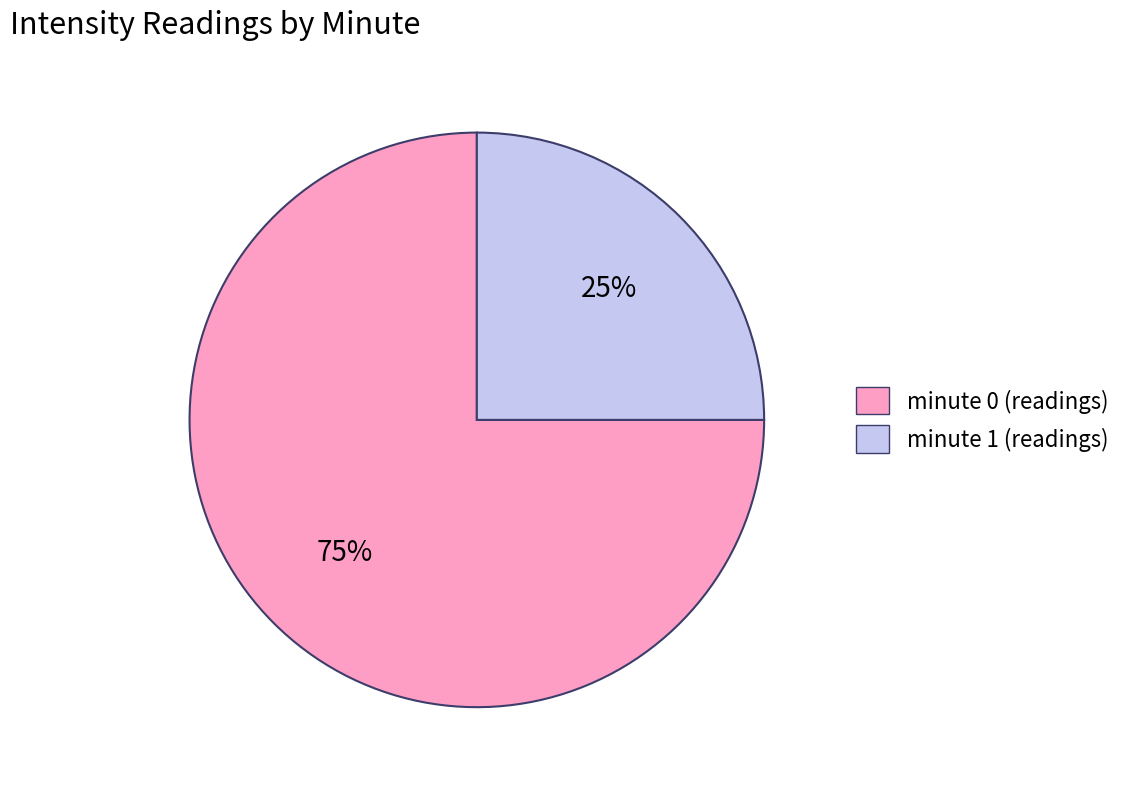

How many segments does this pie chart have?

2